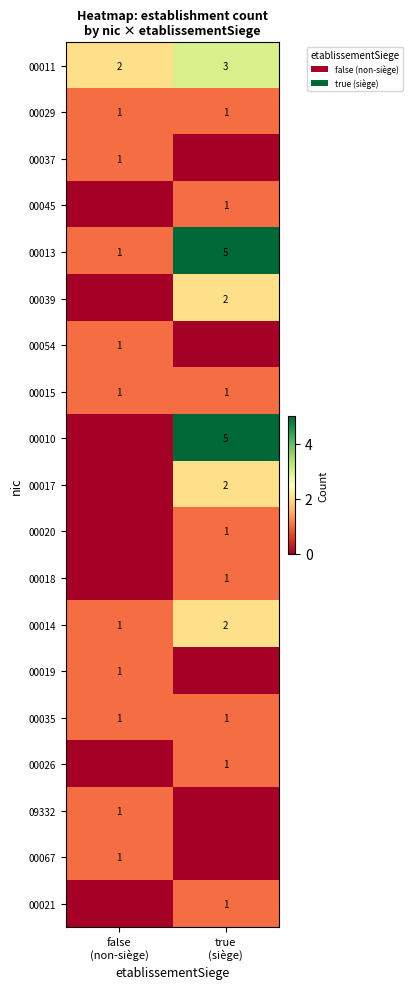

How many series are shown in this chart?

19